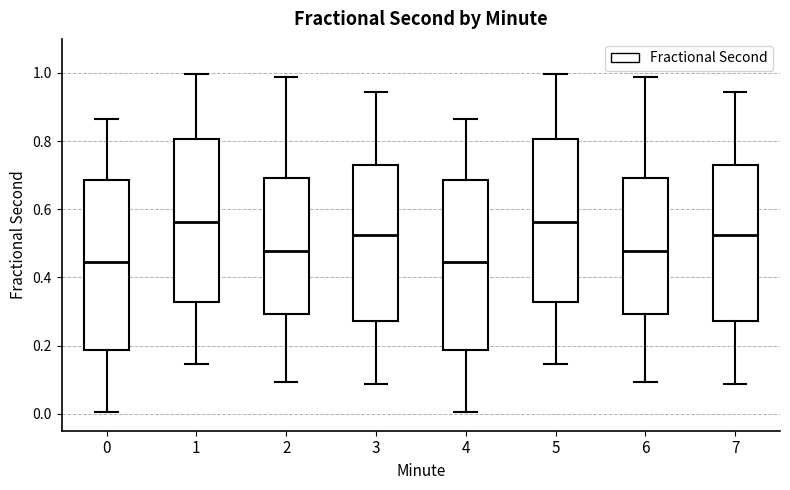

Where does the median line of the box at x = 4 sit on the y-axis? The values are not printed on the chart, so give them approximately, as read against the axis.

0.44